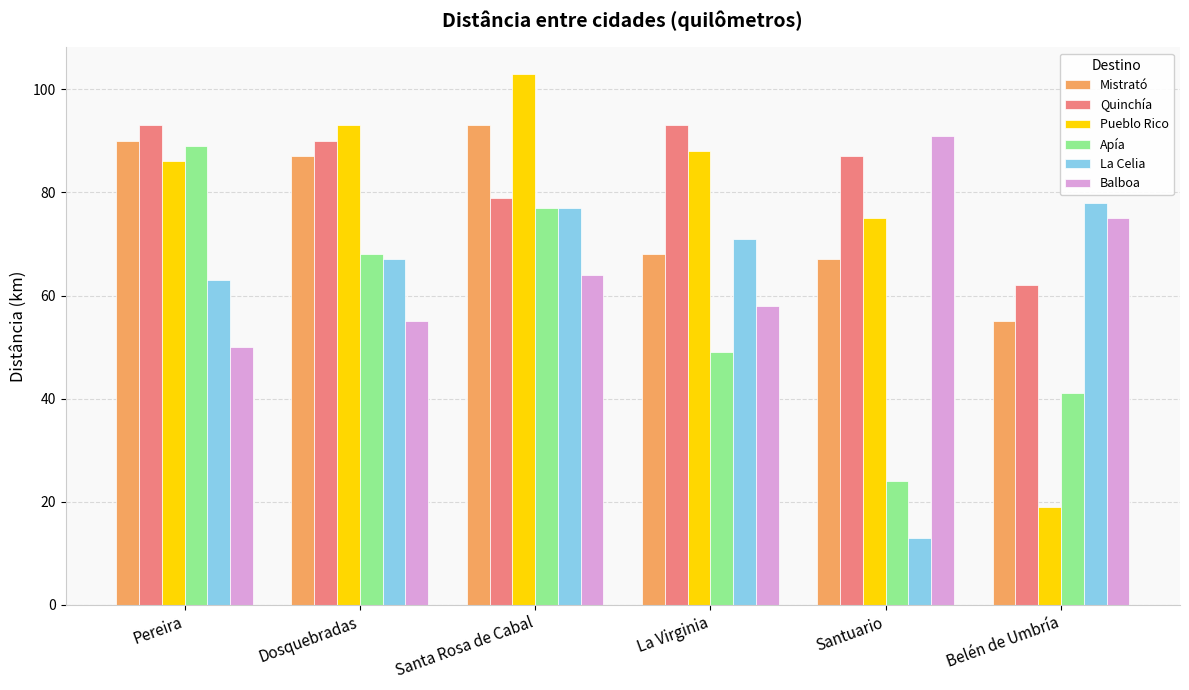

What is the difference between the maximum and minimum values in the Apía series?

65